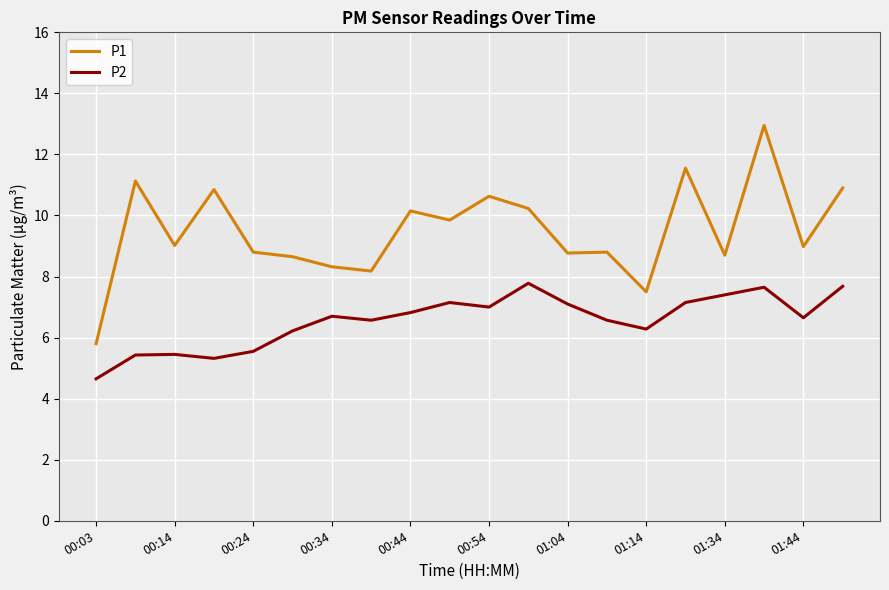

True or false: P2 and P1 intersect in this chart.

False